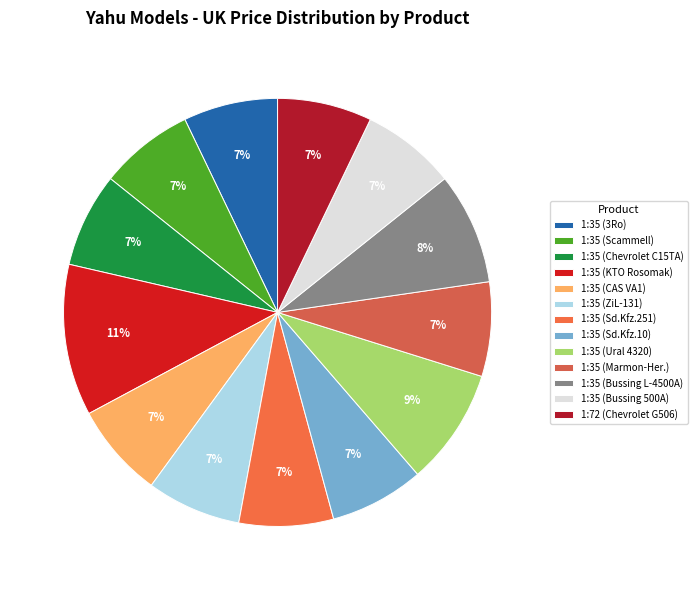

Is there any slice that represents more than half of the pie?

No